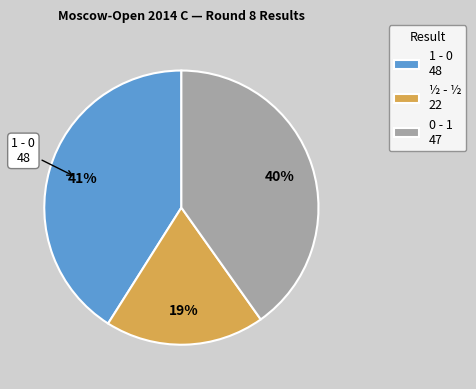

What is the largest slice in the pie chart?

1 - 0